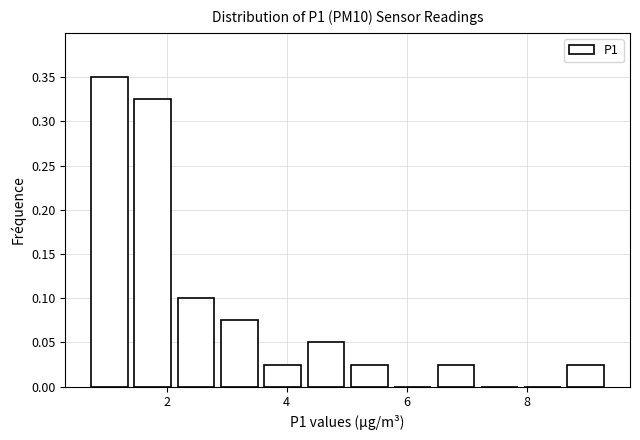

Read against the x-axis, roughly where is the centre of the tallest bar?

1.0